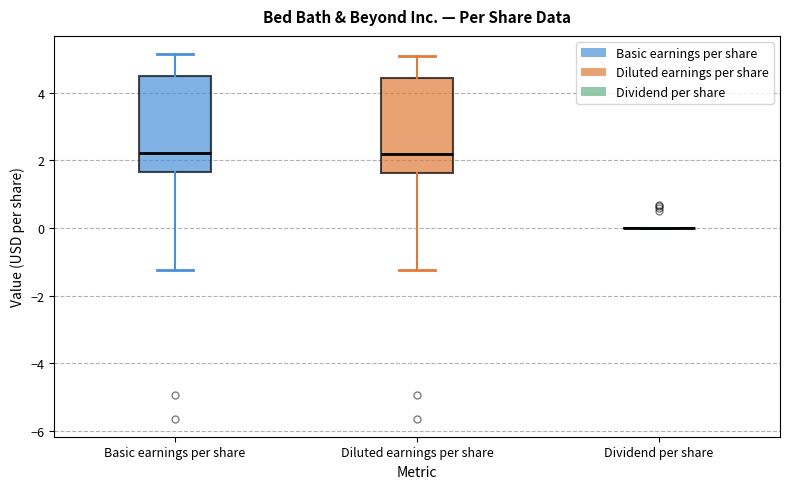

Reading left to right, transcribe this box plot: for each box, give where its median line is, the range the box spans, and where its two whiskers end, as read against the y-axis. The values are not printed on the chart, so give them approximately, as read against the axis.

Basic earnings per share: median 2.2, box 1.6 to 4.4, whiskers -1.2 to 5.2
Diluted earnings per share: median 2.2, box 1.6 to 4.4, whiskers -1.2 to 5.2
Dividend per share: box collapsed to a line at 0.0, whiskers 0.0 to 0.0